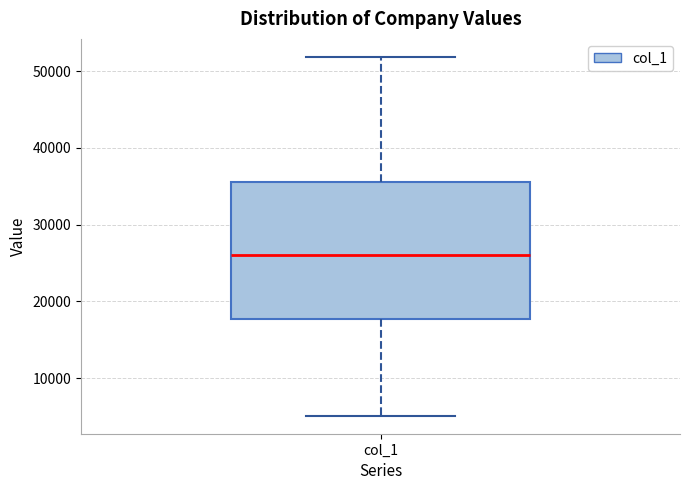

Where is the upper edge of the box for col_1 on the y-axis? The values are not printed on the chart, so give them approximately, as read against the axis.

36000